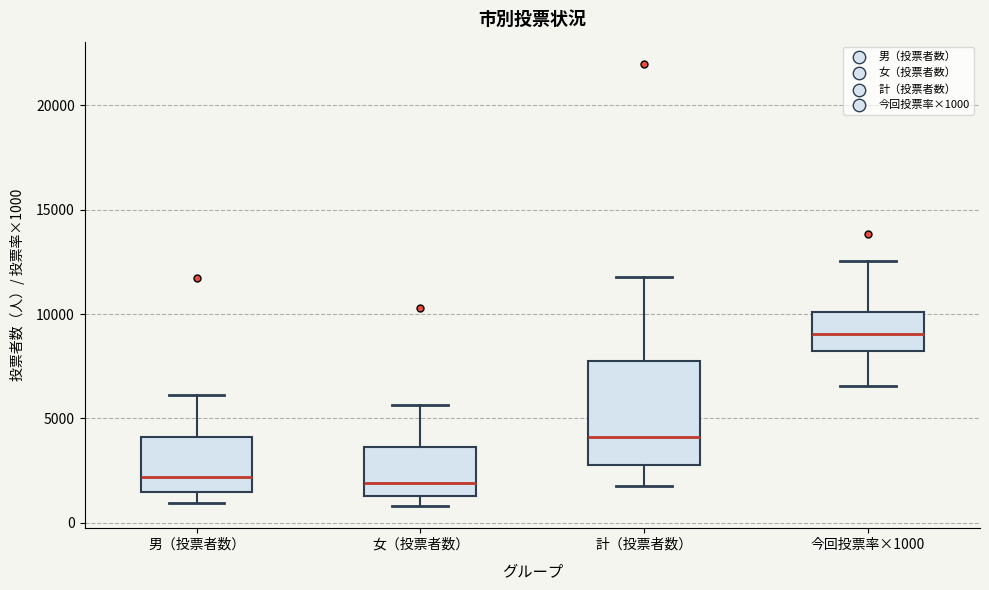

Reading left to right, read every box against the y-axis: the position of its median line, the range the box covers, and the ends of its whiskers. The values are not printed on the chart, so give them approximately, as read against the axis.

男（投票者数）: median 2000, box 1500 to 4000, whiskers 1000 to 6000
女（投票者数）: median 2000, box 1500 to 3500, whiskers 1000 to 5500
計（投票者数）: median 4000, box 2500 to 7500, whiskers 2000 to 12000
今回投票率×1000: median 9000, box 8000 to 10000, whiskers 6500 to 12500